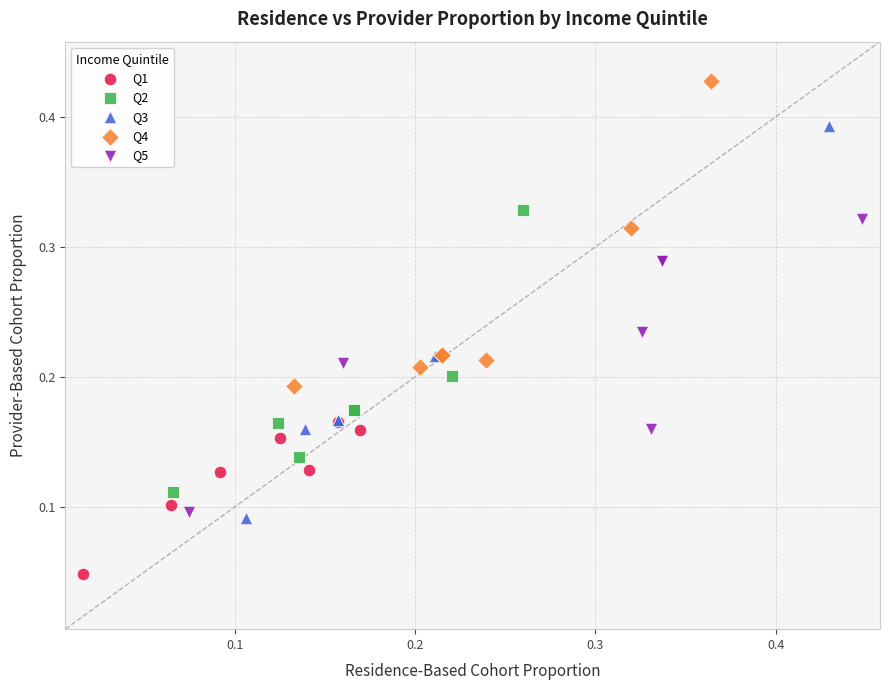

Which series contains the highest Y value?

Q4